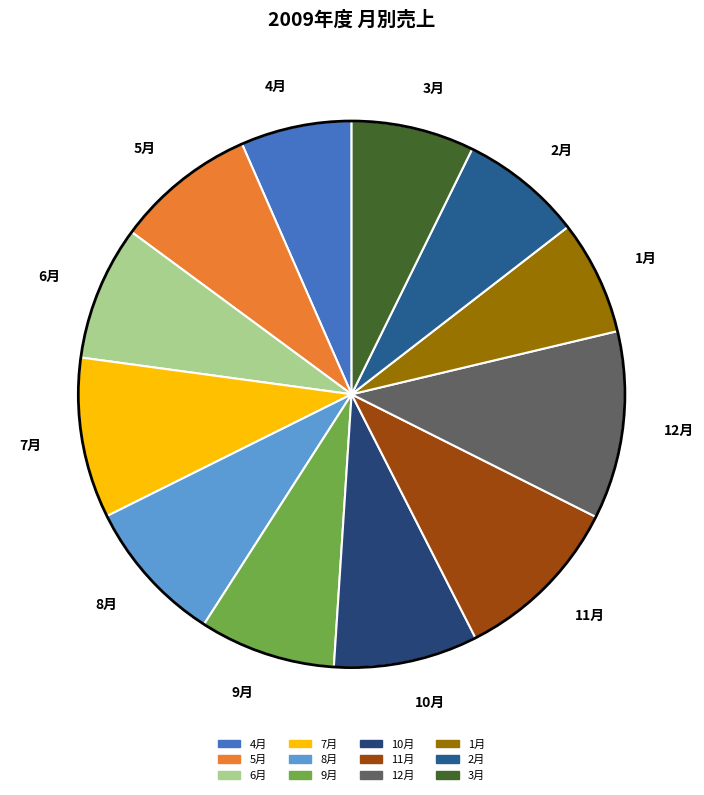

Which category has the biggest portion of the pie?

12月